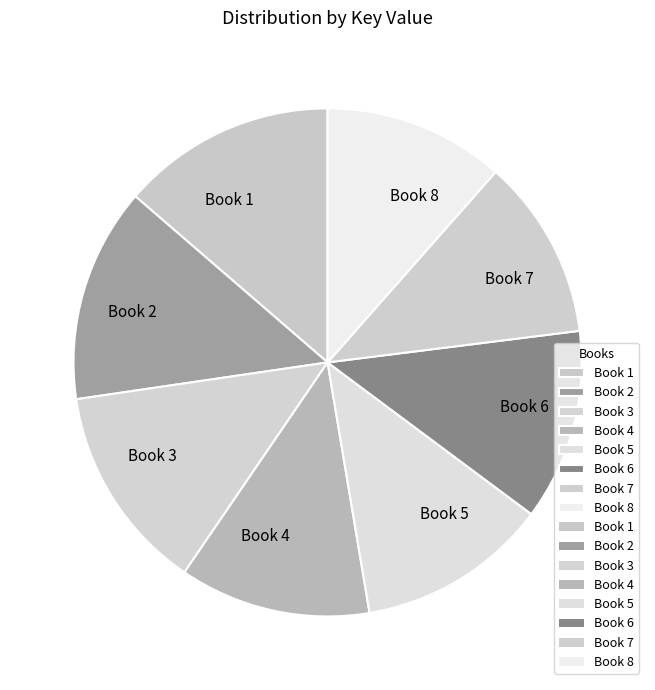

True or false: Book 2 accounts for 14% of the total.

True